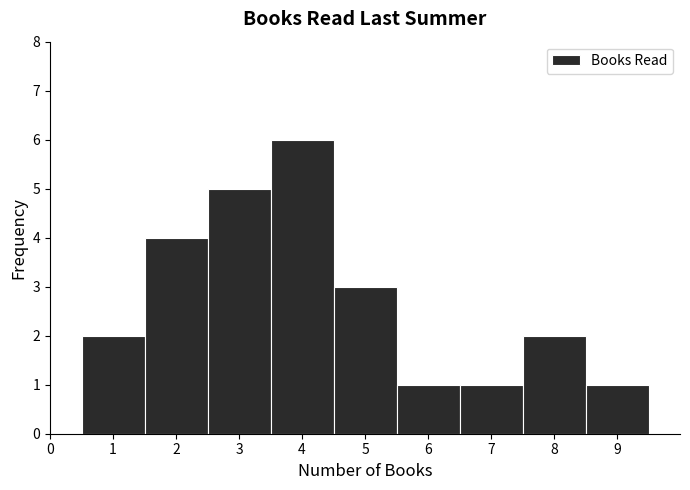

Which range on the x-axis has the tallest bar?

3.5 to 4.5